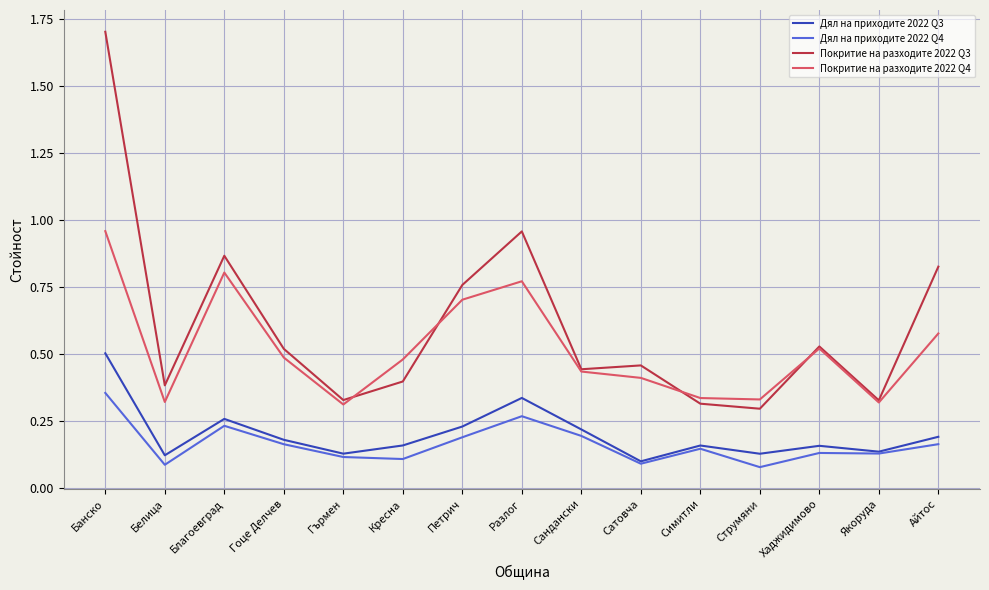

The Покритие на разходите 2022 Q3 series shows 1.6 at Разлог. True or false?

False